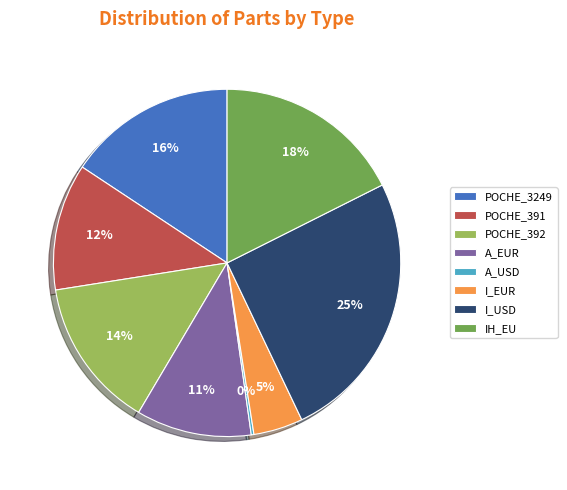

What percentage is the POCHE_3249 slice, to the nearest percent?

16%